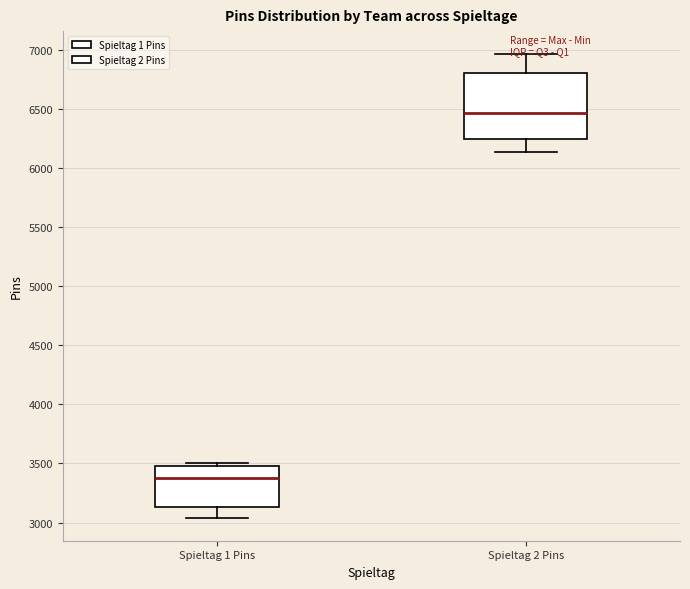

Where is the upper edge of the box for Spieltag 1 Pins on the y-axis? The values are not printed on the chart, so give them approximately, as read against the axis.

3500